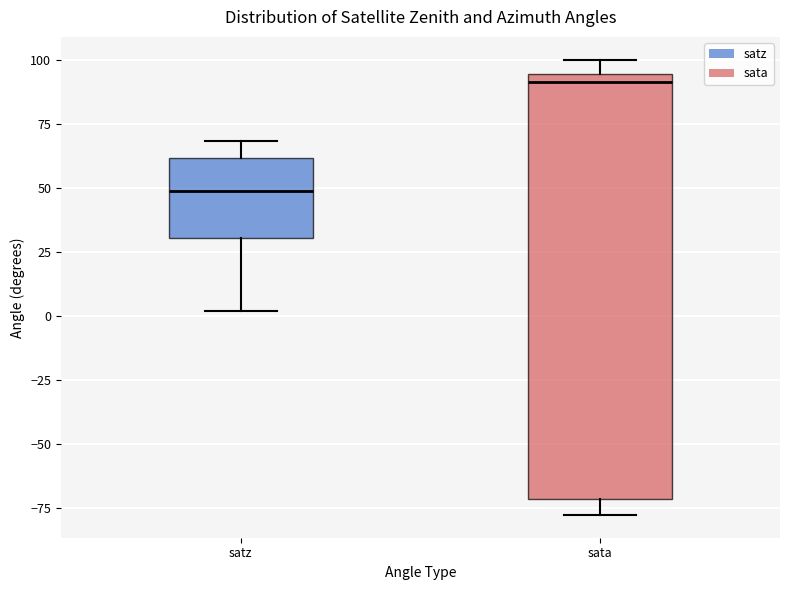

Where does the median line of the box for sata sit on the y-axis? The values are not printed on the chart, so give them approximately, as read against the axis.

90